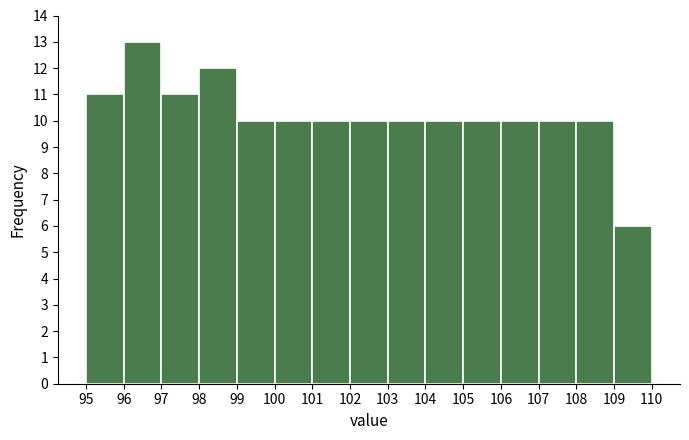

Reading left to right, transcribe this chart: for each bar, give the range it covers on the x-axis and its height. The values are not printed on the chart, so give them approximately, as read against the axis.

95 to 96: 11
96 to 97: 13
97 to 98: 11
98 to 99: 12
99 to 100: 10
100 to 101: 10
101 to 102: 10
102 to 103: 10
103 to 104: 10
104 to 105: 10
105 to 106: 10
106 to 107: 10
107 to 108: 10
108 to 109: 10
109 to 110: 6